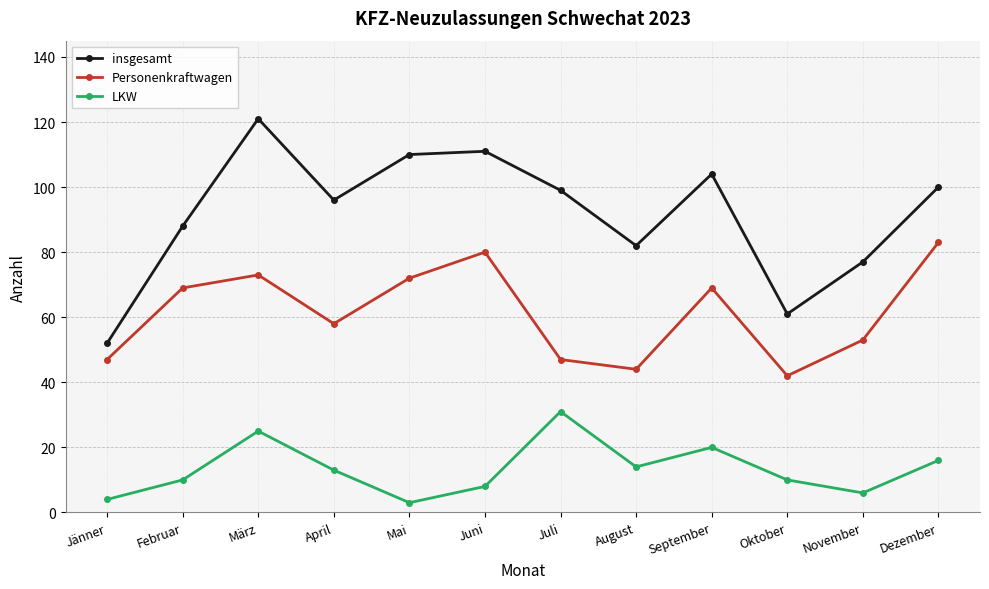

What is the label of the 5th point from the right?

August